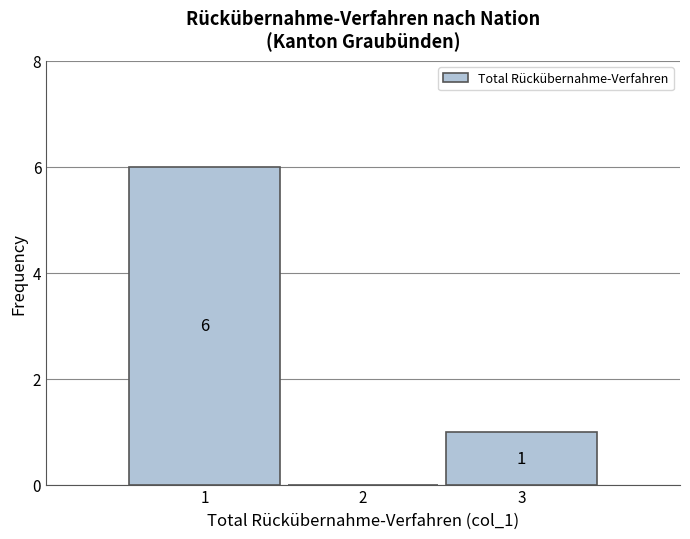

Reading right to left, list all the values displayed in this chart.

3=1	2=0	1=6